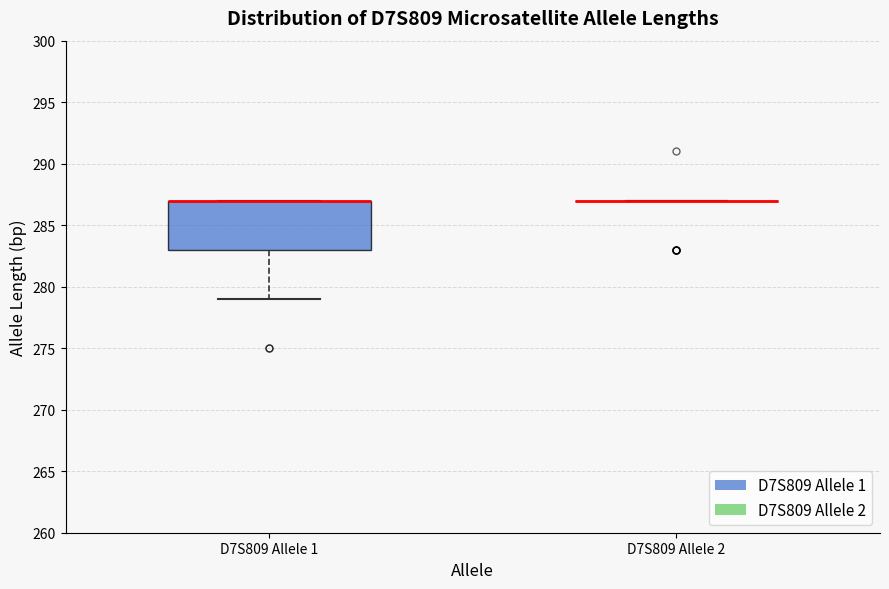

Where is the upper edge of the box for D7S809 Allele 1 on the y-axis? The values are not printed on the chart, so give them approximately, as read against the axis.

287